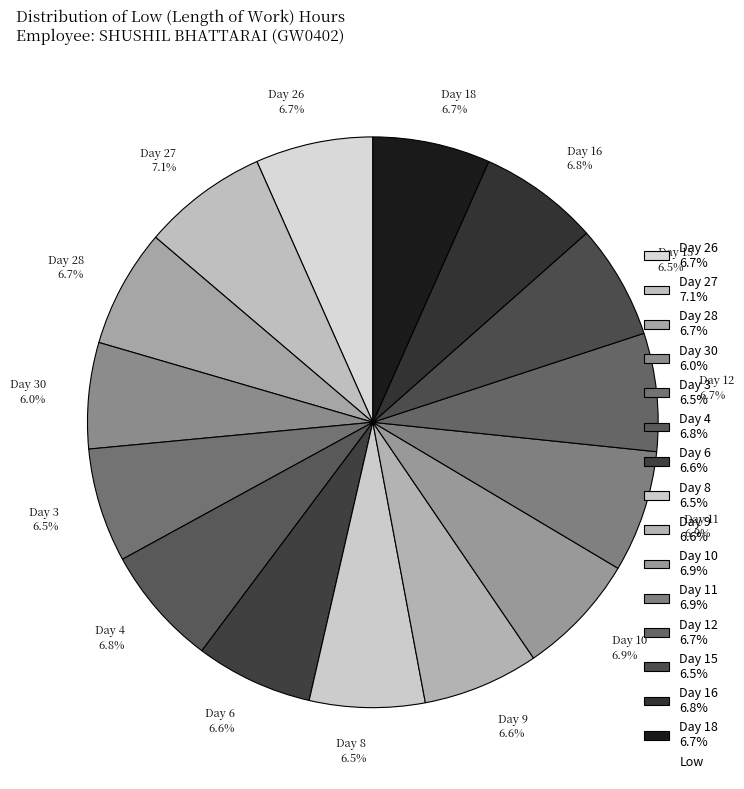

What is the ratio of the value at Day 30 6.0% to the value at Day 10 6.9%?

0.9